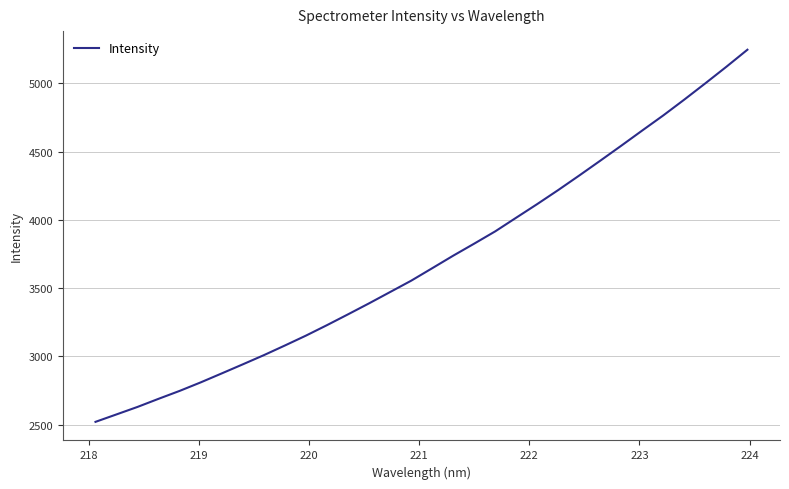

What is the maximum value shown in the chart?

5245.8